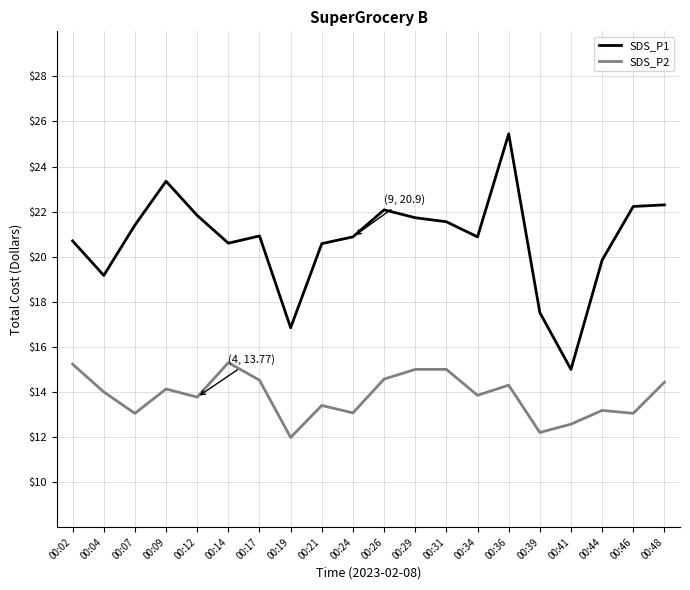

What is the minimum value shown in the chart?

12.0